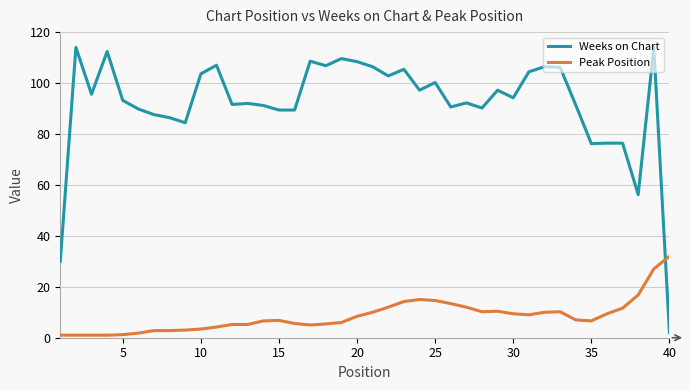

What is the maximum value for Peak Position?

32.0